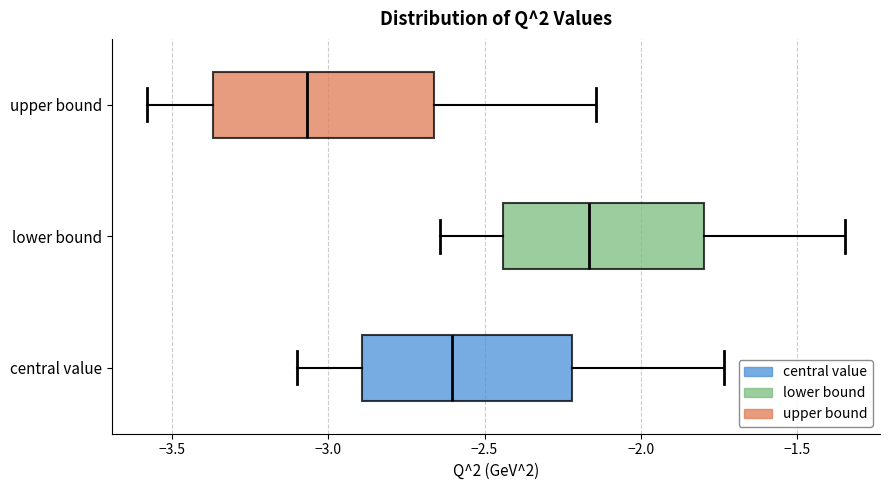

Reading bottom to top, read every box against the x-axis: the position of its median line, the range the box covers, and the ends of its whiskers. The values are not printed on the chart, so give them approximately, as read against the axis.

central value: median -2.60, box -2.90 to -2.20, whiskers -3.10 to -1.75
lower bound: median -2.15, box -2.45 to -1.80, whiskers -2.65 to -1.35
upper bound: median -3.05, box -3.35 to -2.65, whiskers -3.60 to -2.15